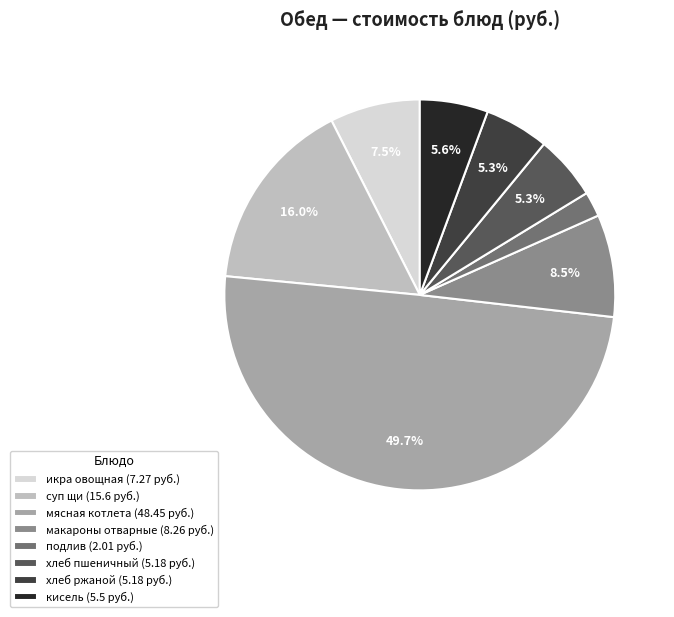

To the nearest percent, what is the combined percentage of хлеб пшеничный and мясная котлета?

55%